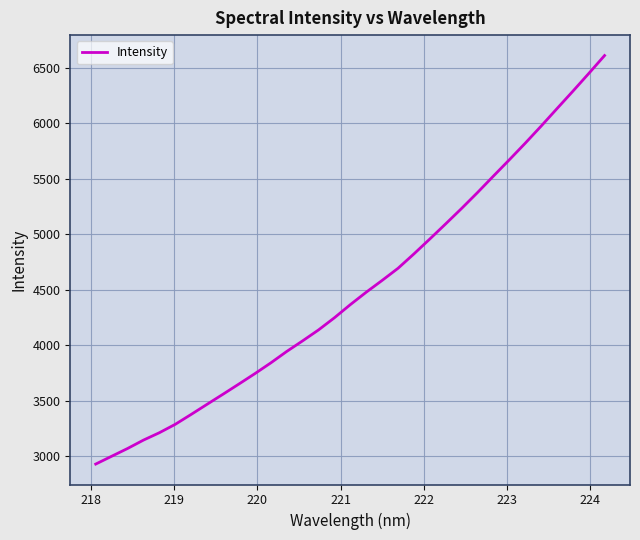

What is the average value?

4507.9